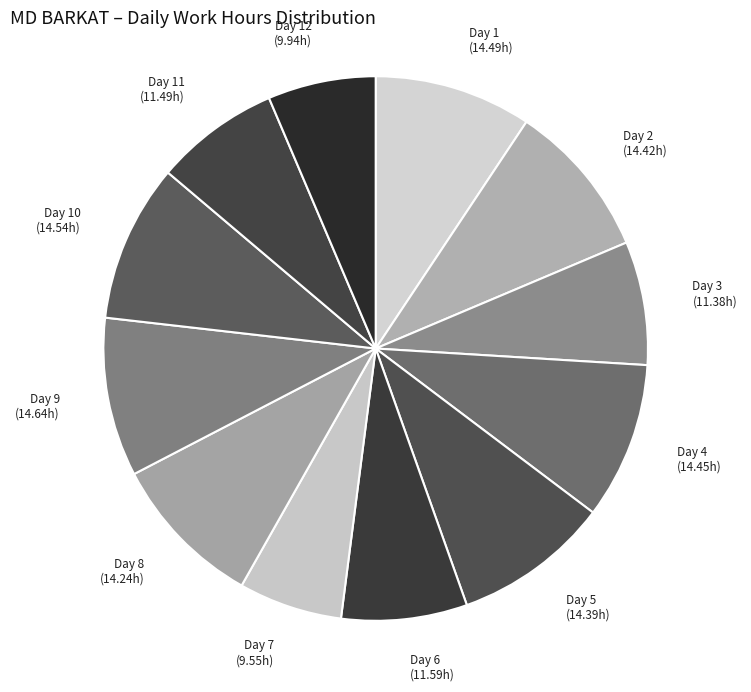

What is the ratio of the value at Day 1 (14.49h) to the value at Day 2 (14.42h)?

1.0